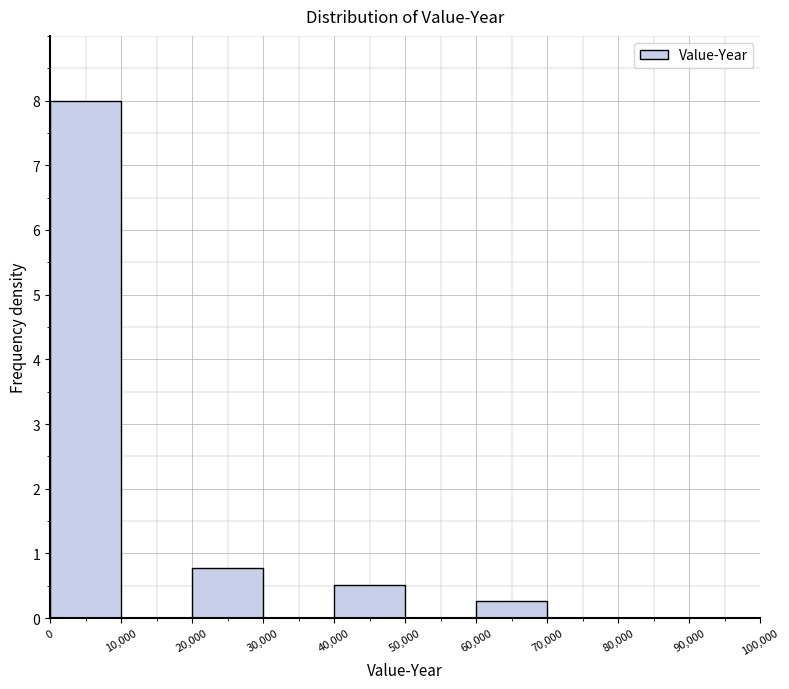

What is the height of the bar covering 60,000 to 70,000 on the x-axis? The values are not printed on the chart, so give them approximately, as read against the axis.

0.3